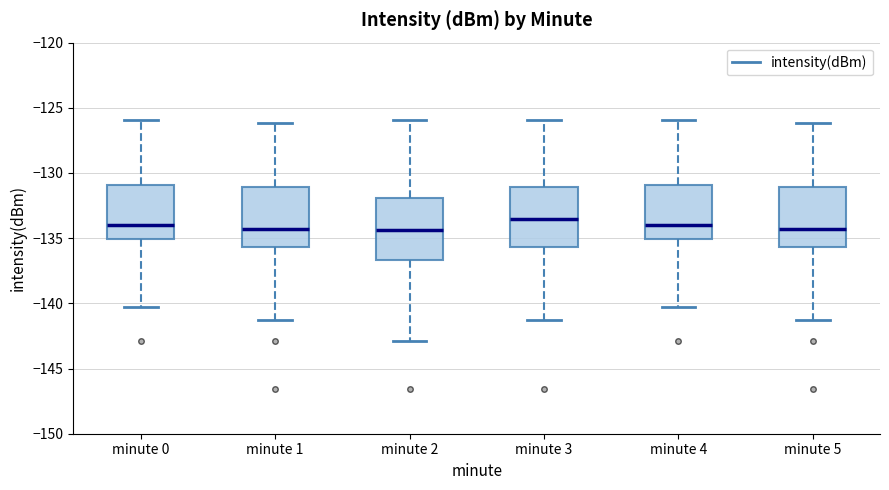

Reading left to right, transcribe this box plot: for each box, give where its median line is, the range the box spans, and where its two whiskers end, as read against the y-axis. The values are not printed on the chart, so give them approximately, as read against the axis.

minute 0: median -134.0, box -135.0 to -131.0, whiskers -140.5 to -126.0
minute 1: median -134.5, box -135.5 to -131.0, whiskers -141.5 to -126.0
minute 2: median -134.5, box -136.5 to -132.0, whiskers -143.0 to -126.0
minute 3: median -133.5, box -135.5 to -131.0, whiskers -141.5 to -126.0
minute 4: median -134.0, box -135.0 to -131.0, whiskers -140.5 to -126.0
minute 5: median -134.5, box -135.5 to -131.0, whiskers -141.5 to -126.0